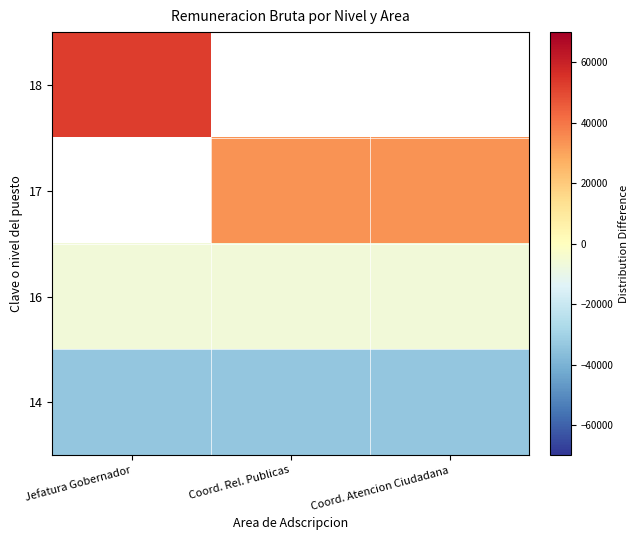

What is the sum of the 14 values at Coord. Atencion Ciudadana and Coord. Rel. Publicas?

-67419.7